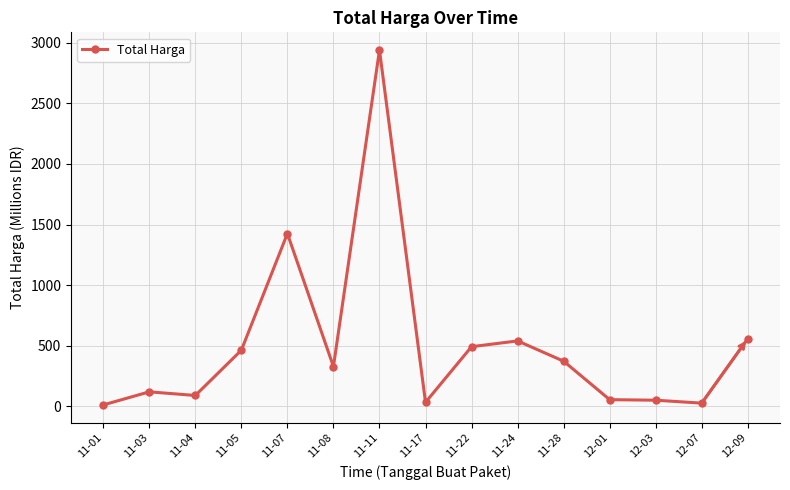

Where does the data first go above 329?

11-05